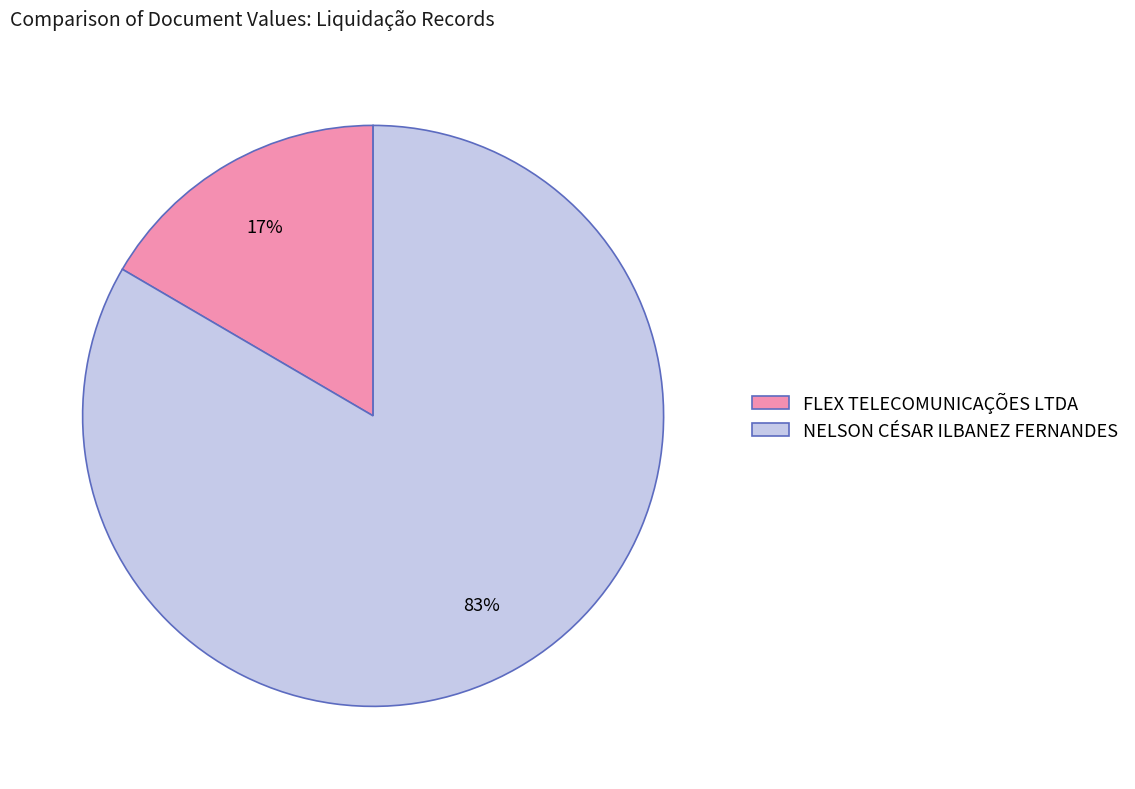

Combined, do FLEX TELECOMUNICAÇÕES LTDA and NELSON CÉSAR ILBANEZ FERNANDES account for over 50%?

Yes